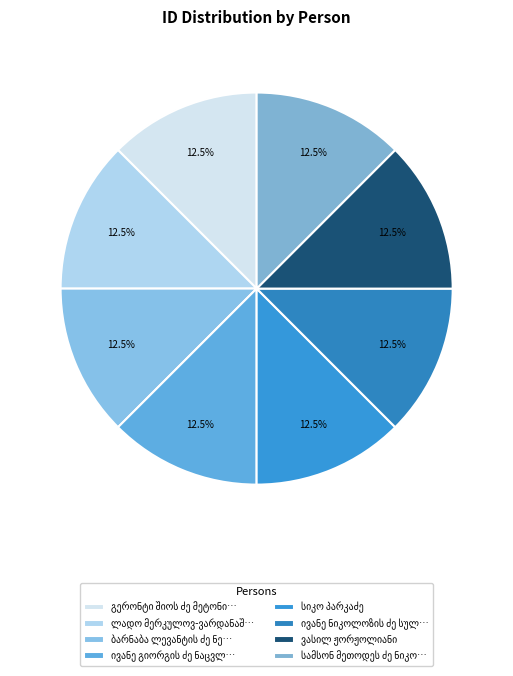

To the nearest percent, what percentage of the pie is ივანე გიორგის ძე ნაცვლიშვილი?

12%